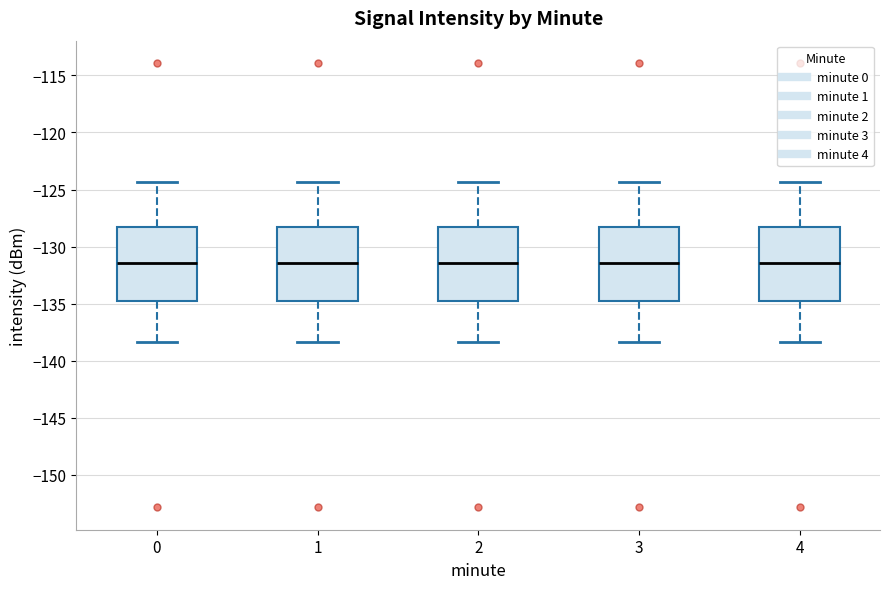

Reading left to right, transcribe this box plot: for each box, give where its median line is, the range the box spans, and where its two whiskers end, as read against the y-axis. The values are not printed on the chart, so give them approximately, as read against the axis.

0: median -131.5, box -135.0 to -128.5, whiskers -138.5 to -124.5
1: median -131.5, box -135.0 to -128.5, whiskers -138.5 to -124.5
2: median -131.5, box -135.0 to -128.5, whiskers -138.5 to -124.5
3: median -131.5, box -135.0 to -128.5, whiskers -138.5 to -124.5
4: median -131.5, box -135.0 to -128.5, whiskers -138.5 to -124.5